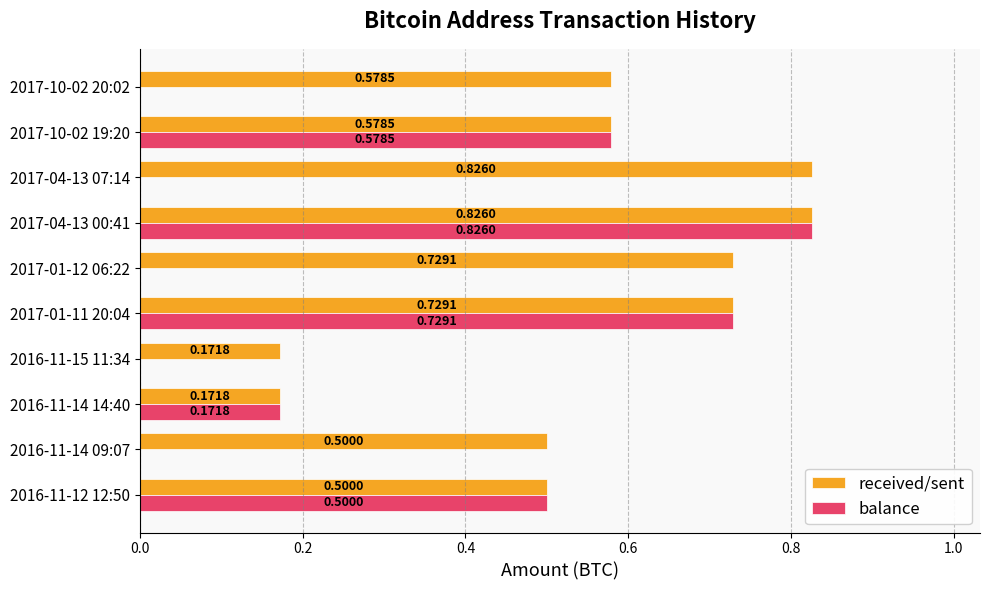

What is the sum of all received/sent values?

5.6